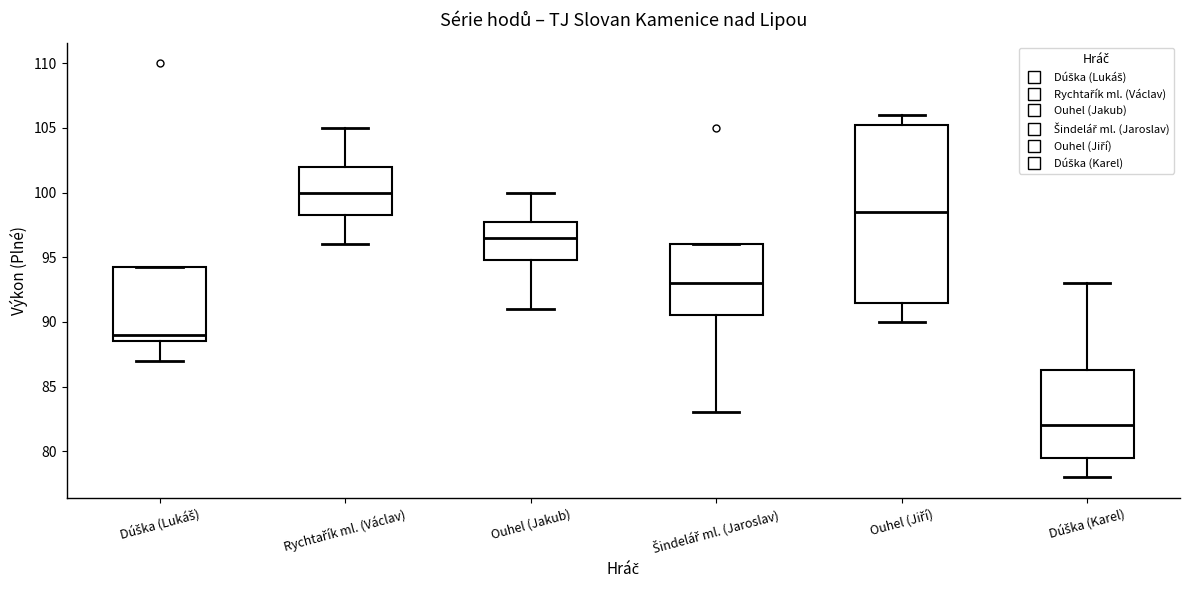

Reading left to right, transcribe this box plot: for each box, give where its median line is, the range the box spans, and where its two whiskers end, as read against the y-axis. The values are not printed on the chart, so give them approximately, as read against the axis.

Dúška (Lukáš): median 89.0, box 88.5 to 94.5, whiskers 87.0 to 94.5
Rychtařík ml. (Václav): median 100.0, box 98.5 to 102.0, whiskers 96.0 to 105.0
Ouhel (Jakub): median 96.5, box 95.0 to 98.0, whiskers 91.0 to 100.0
Šindelář ml. (Jaroslav): median 93.0, box 90.5 to 96.0, whiskers 83.0 to 96.0
Ouhel (Jiří): median 98.5, box 91.5 to 105.5, whiskers 90.0 to 106.0
Dúška (Karel): median 82.0, box 79.5 to 86.5, whiskers 78.0 to 93.0